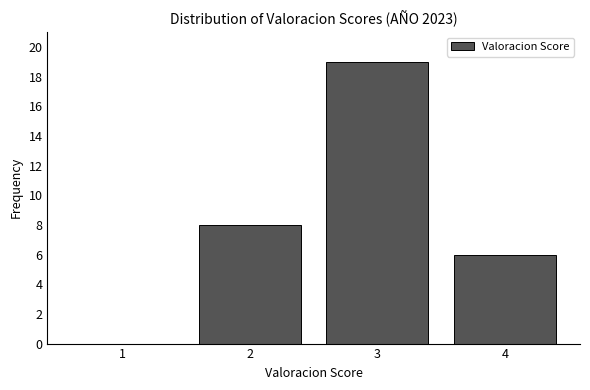

Reading right to left, transcribe all the data shown in this chart.

4=6	3=19	2=8	1=0